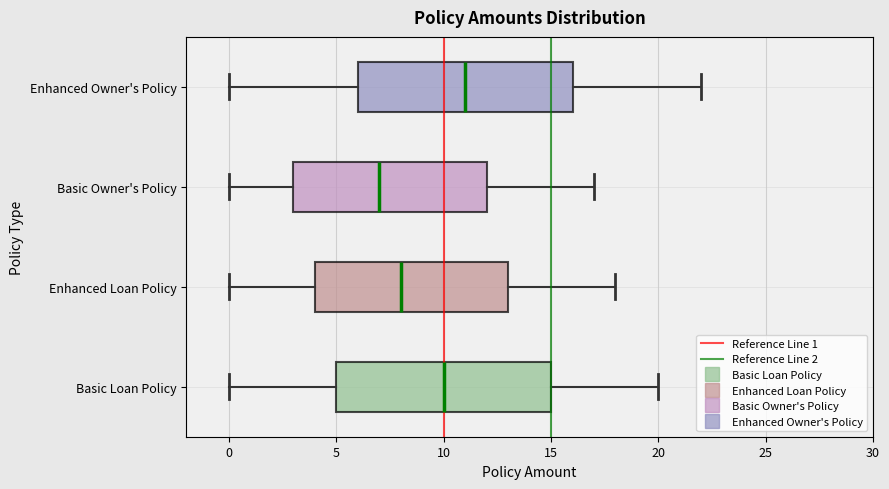

Reading bottom to top, transcribe this box plot: for each box, give where its median line is, the range the box spans, and where its two whiskers end, as read against the x-axis. The values are not printed on the chart, so give them approximately, as read against the axis.

Basic Loan Policy: median 10, box 5 to 15, whiskers 0 to 20
Enhanced Loan Policy: median 8, box 4 to 13, whiskers 0 to 18
Basic Owner's Policy: median 7, box 3 to 12, whiskers 0 to 17
Enhanced Owner's Policy: median 11, box 6 to 16, whiskers 0 to 22